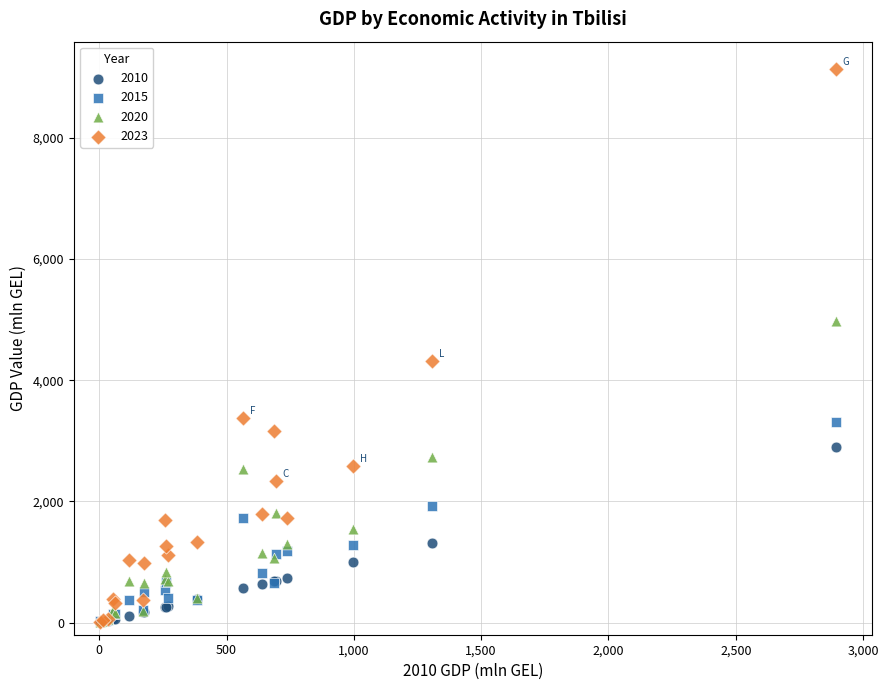

Across all series, what Y value is closest to 4567?

4314.8